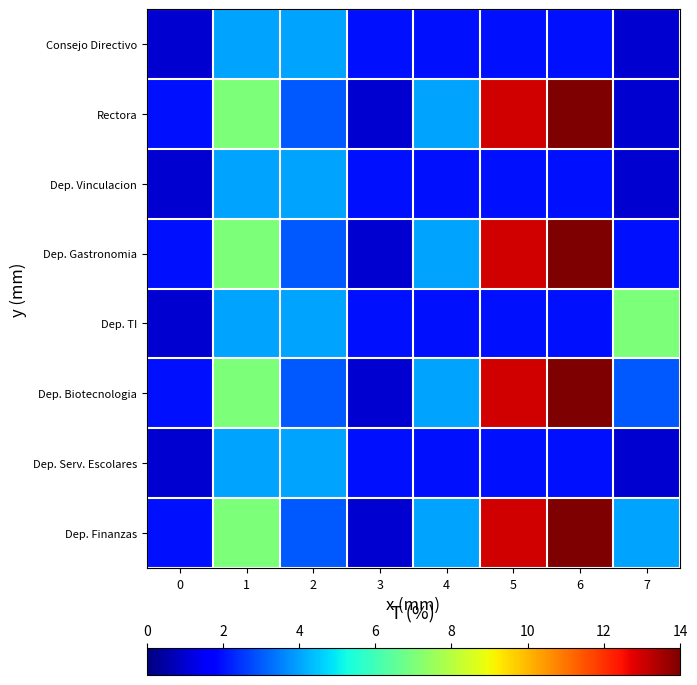

How many distinct data groups are displayed?

8